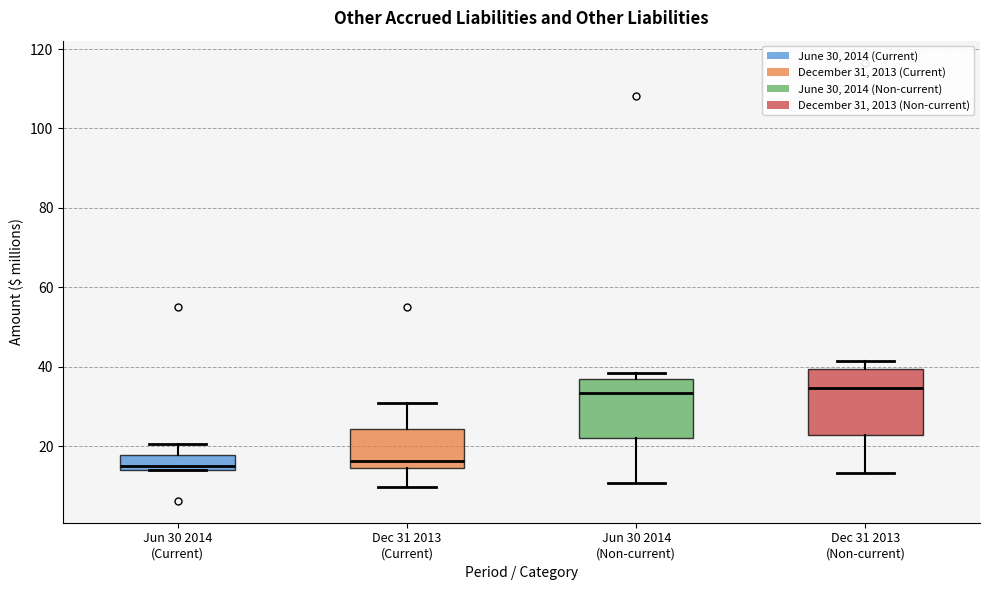

Where is the upper edge of the box for Dec 31 2013 (Non-current) on the y-axis? The values are not printed on the chart, so give them approximately, as read against the axis.

40